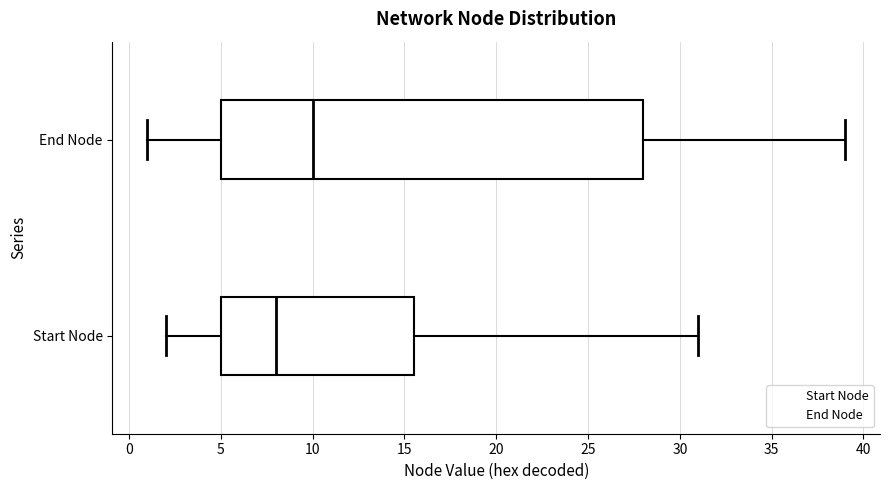

Comparing the boxes themselves (not the whiskers), which one is the widest?

End Node